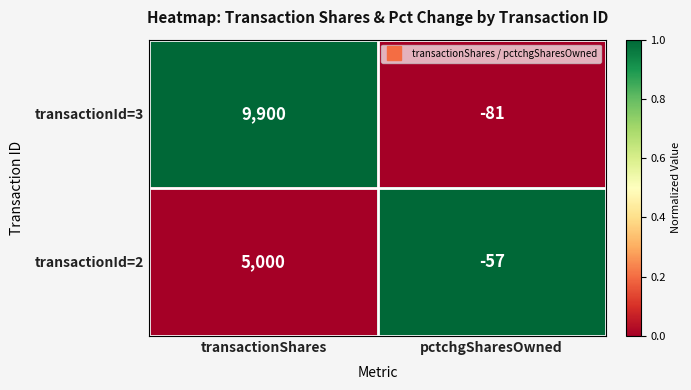

Rank the series at pctchgSharesOwned from lowest to highest value.

transactionId=3, transactionId=2